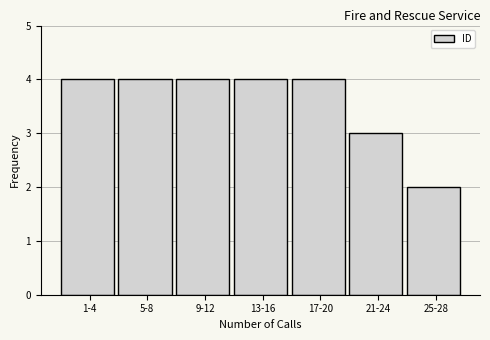

Reading left to right, transcribe all the data shown in this chart.

4	4	4	4	4	3	2